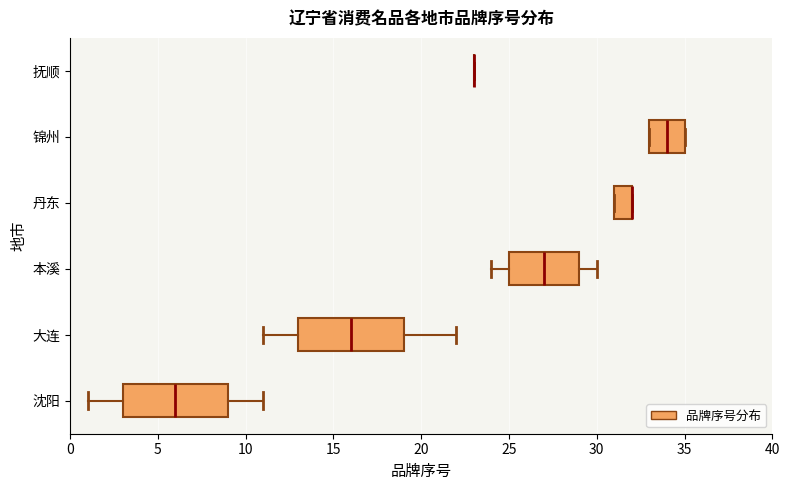

Where does the left whisker of the box for 沈阳 end on the x-axis? The values are not printed on the chart, so give them approximately, as read against the axis.

1